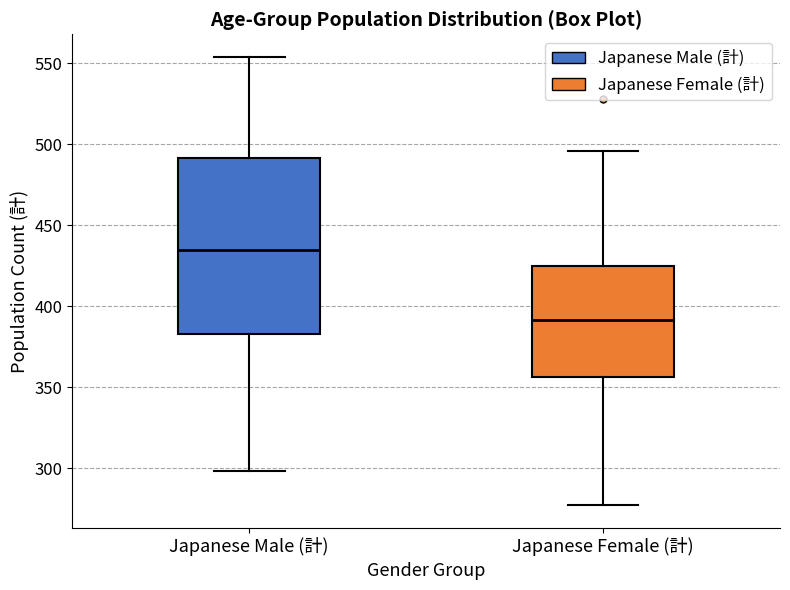

Which box is the tallest, from its lower edge to its upper edge?

Japanese Male (計)